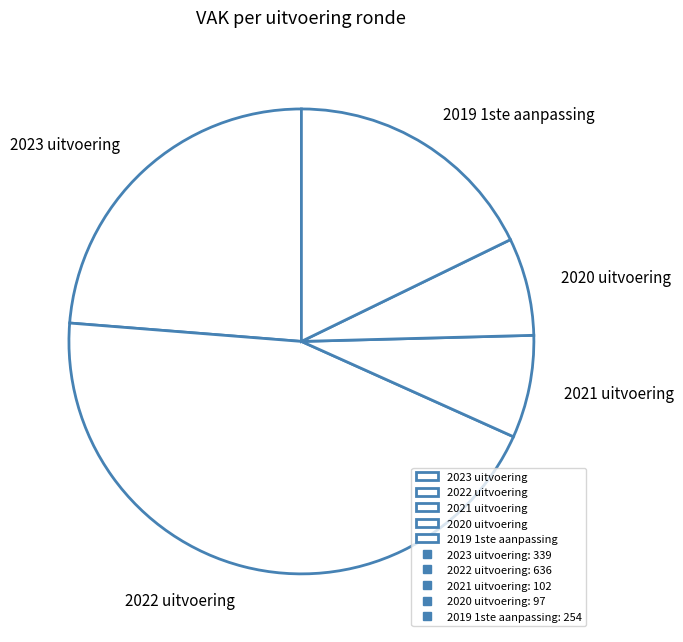

Is 2021 uitvoering the majority of the pie?

No